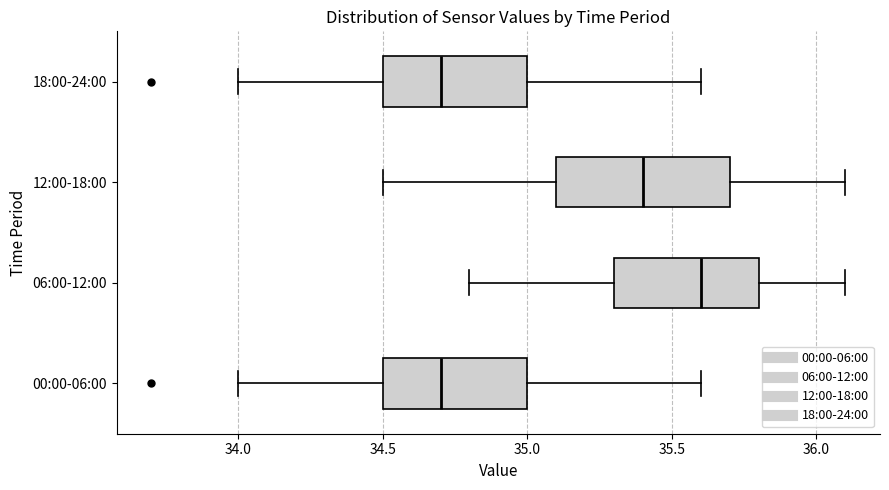

Where does the right whisker of the box for 00:00-06:00 end on the x-axis? The values are not printed on the chart, so give them approximately, as read against the axis.

35.6